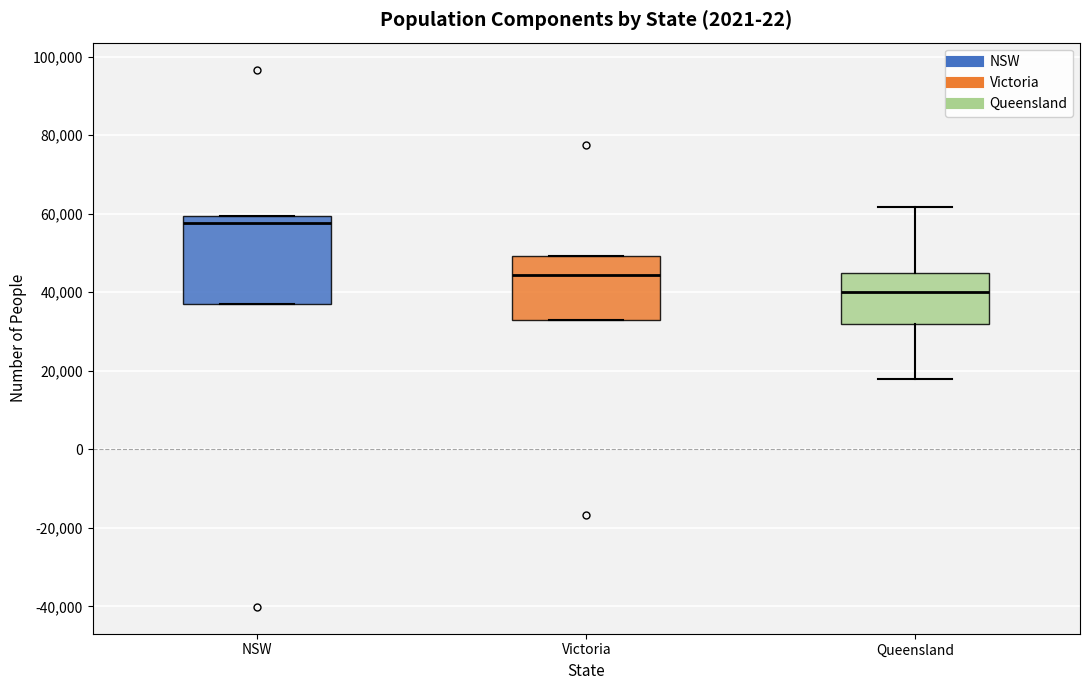

Reading left to right, read every box against the y-axis: the position of its median line, the range the box covers, and the ends of its whiskers. The values are not printed on the chart, so give them approximately, as read against the axis.

NSW: median 58000, box 38000 to 60000, whiskers 38000 to 60000
Victoria: median 44000, box 32000 to 50000, whiskers 32000 to 50000
Queensland: median 40000, box 32000 to 46000, whiskers 18000 to 62000